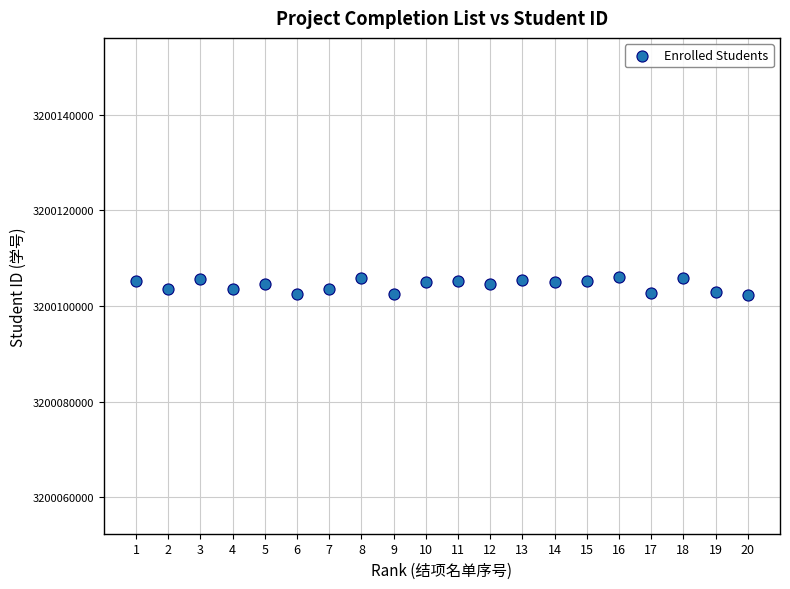

What is the range of X values (max minus min)?

19